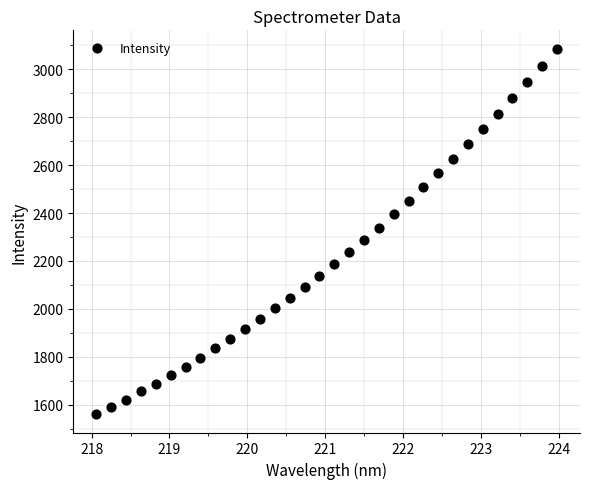

What is the range of X values (max minus min)?

5.9